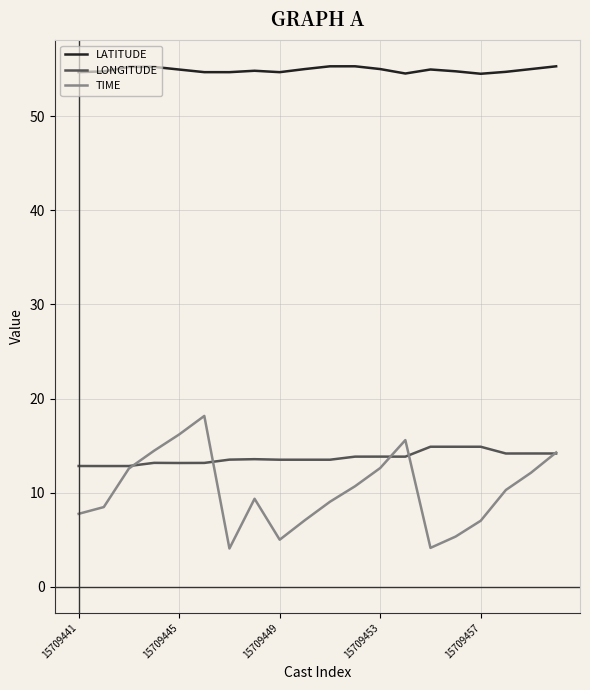

Is this an area chart (filled region under the line)?

No